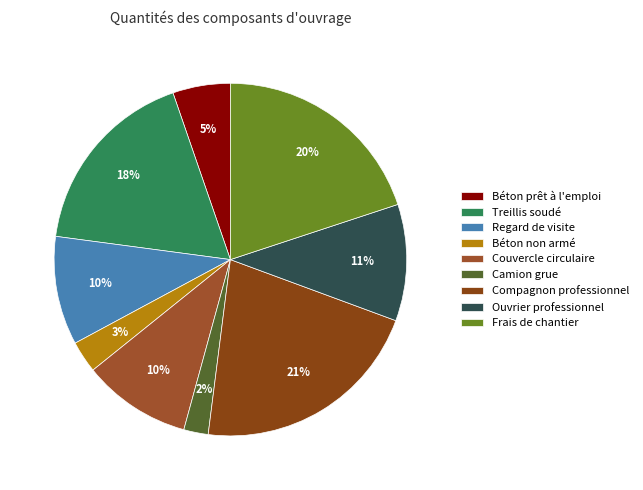

To the nearest percent, what portion does Treillis soudé represent?

18%